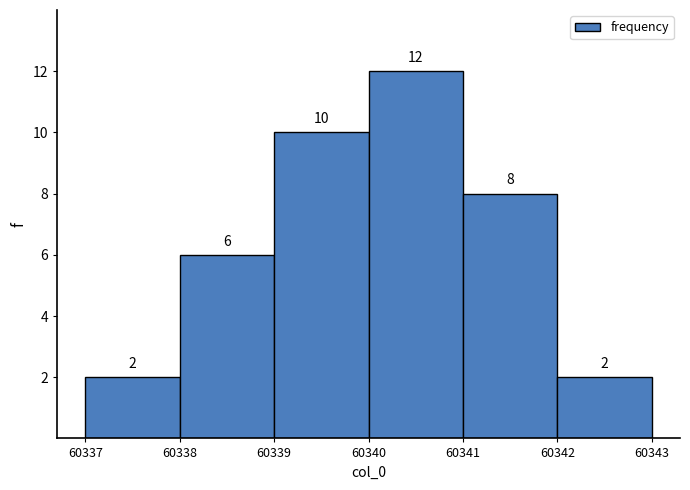

Reading right to left, extract all data points from this chart.

2	8	12	10	6	2